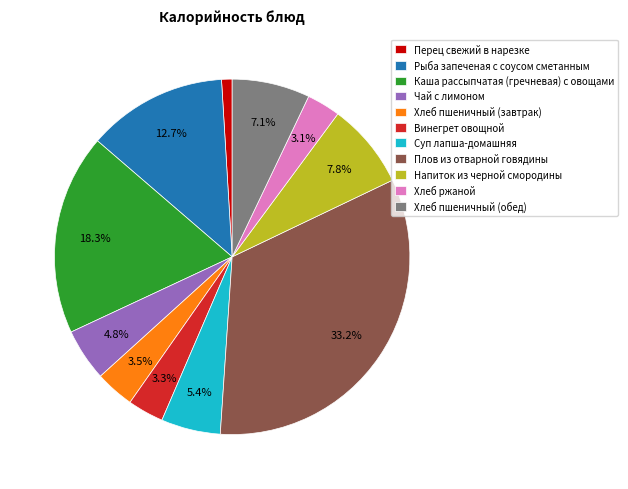

Which has a higher value, Напиток из черной смородины or Хлеб пшеничный (завтрак)?

Напиток из черной смородины